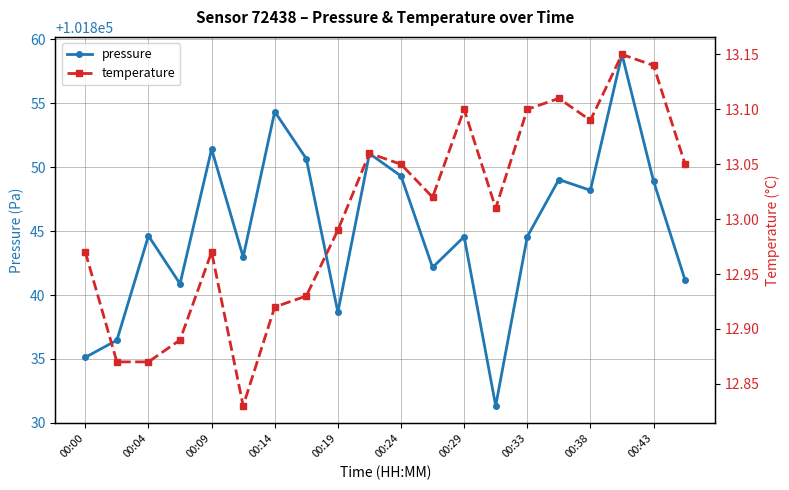

Reading left to right, transcribe all the data shown in this chart.

pressure: 101835.1	101836.5	101844.6	101840.9	101851.4	101843.0	101854.3	101850.7	101838.7	101851.1	101849.3	101842.2	101844.6	101831.3	101844.6	101849.0	101848.2	101858.8	101848.9	101841.2
temperature: 13.0	12.9	12.9	12.9	13.0	12.8	12.9	12.9	13.0	13.1	13.1	13.0	13.1	13.0	13.1	13.1	13.1	13.2	13.1	13.1